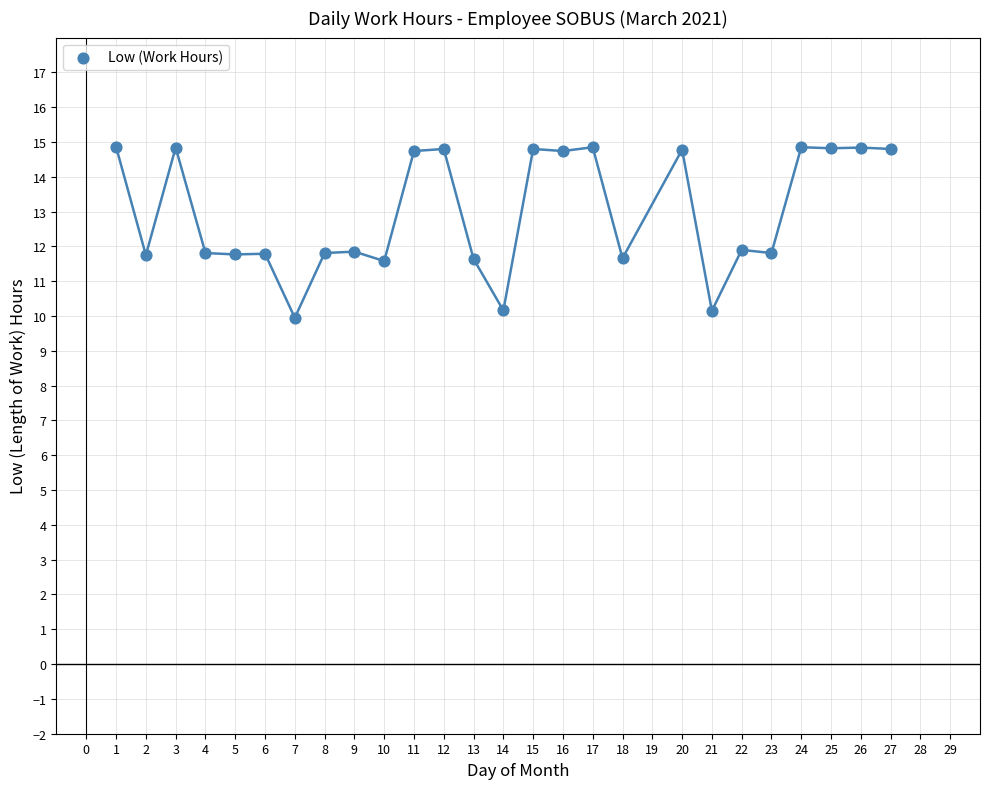

What is the range of Y values (max minus min)?

4.9